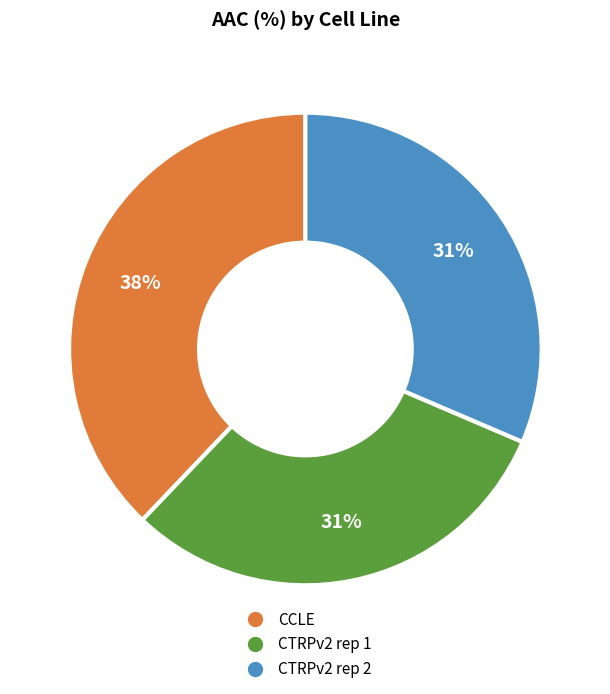

The CCLE slice represents 46% of the pie. True or false?

False